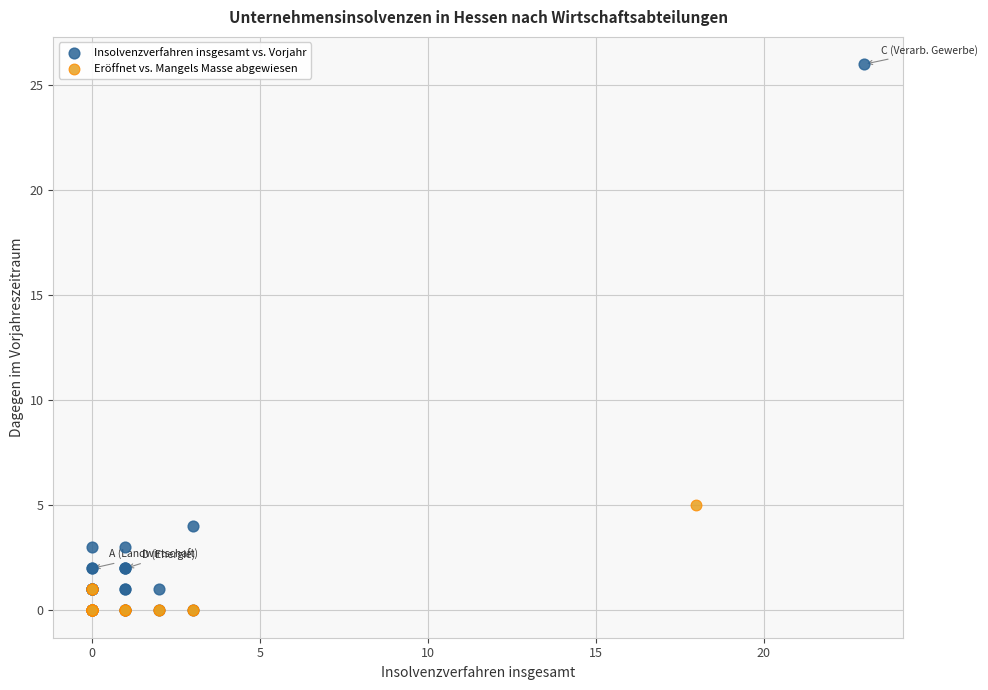

Which series contains the highest Y value?

Insolvenzverfahren insgesamt vs. Vorjahr